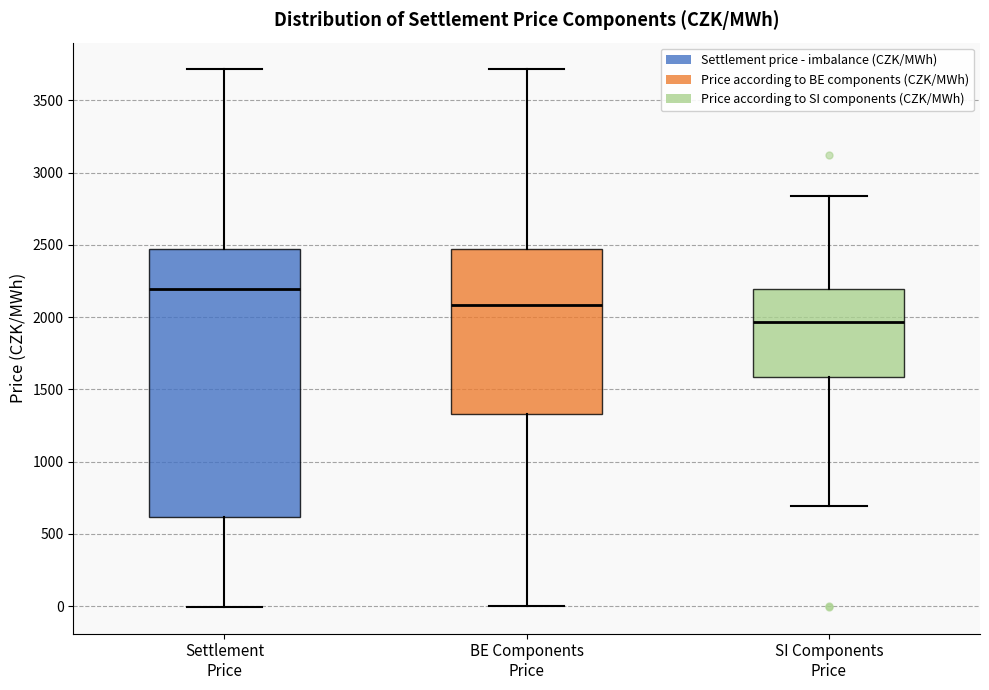

Reading left to right, transcribe this box plot: for each box, give where its median line is, the range the box spans, and where its two whiskers end, as read against the y-axis. The values are not printed on the chart, so give them approximately, as read against the axis.

Settlement Price: median 2200, box 600 to 2450, whiskers 0 to 3700
BE Components Price: median 2100, box 1350 to 2450, whiskers 0 to 3700
SI Components Price: median 1950, box 1600 to 2200, whiskers 700 to 2850